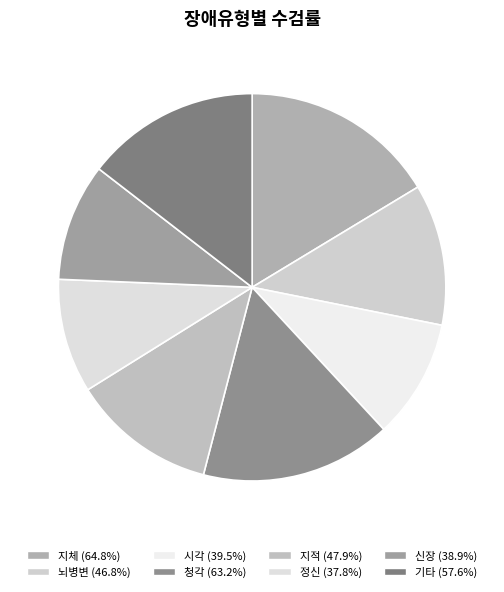

How many slices are in this pie chart?

8